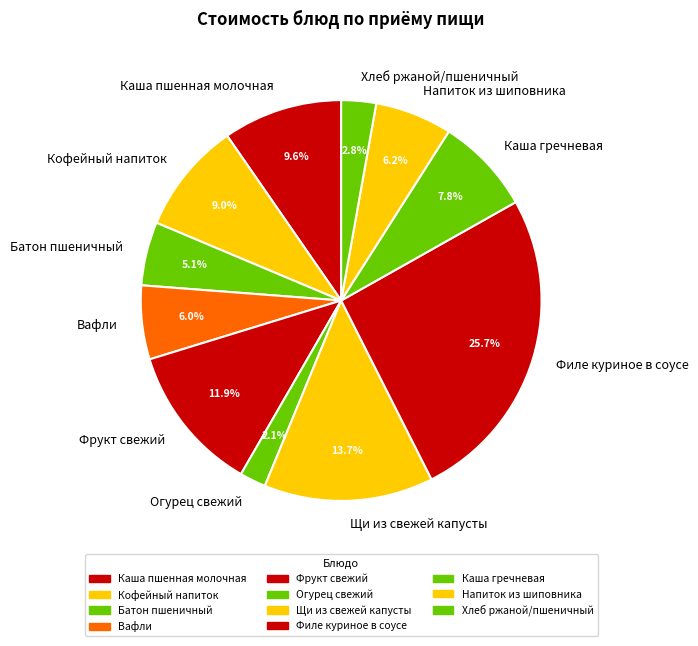

To the nearest percent, what portion does Вафли represent?

6%